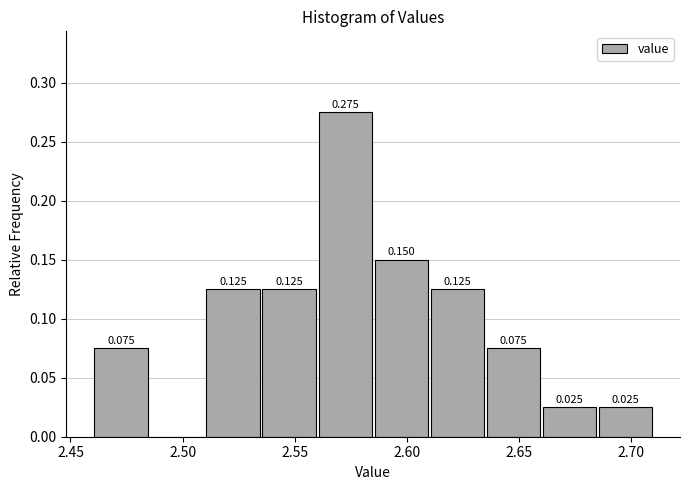

Over which range of the x-axis is the bar tallest?

2.560 to 2.585